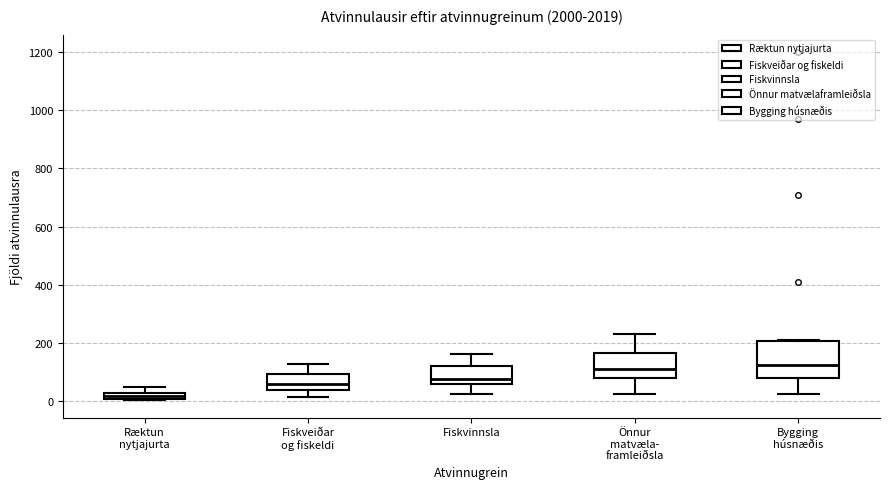

Which box has the lowest median line?

Ræktun nytjajurta